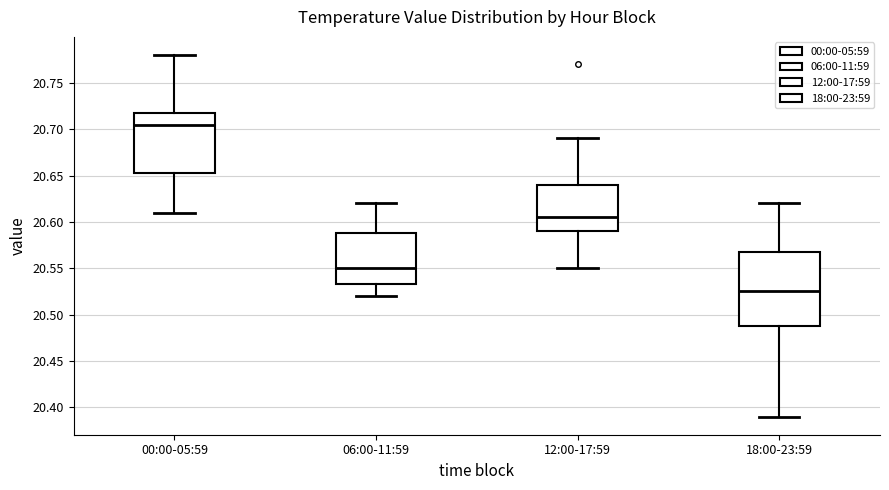

Which box is the tallest, from its lower edge to its upper edge?

18:00-23:59